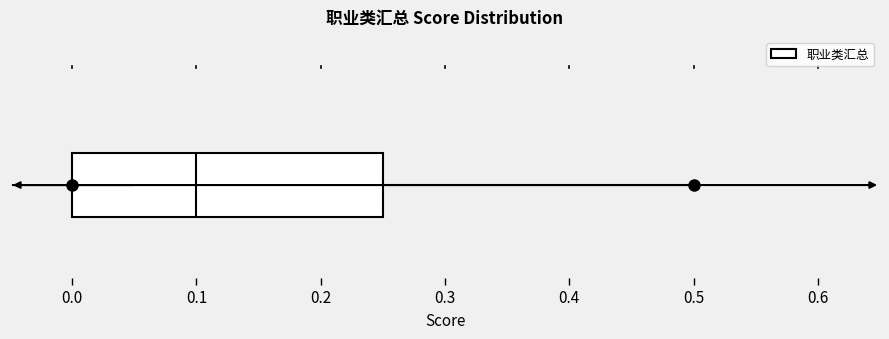

Where does the median line of the box sit on the x-axis? The values are not printed on the chart, so give them approximately, as read against the axis.

0.10